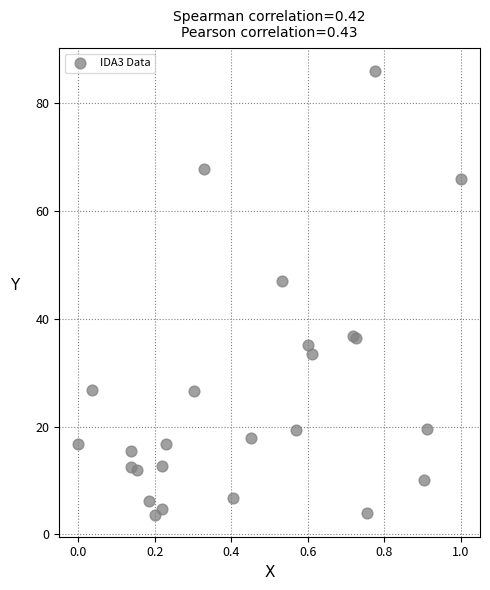

What Y value in the scatter plot is closest to 44?

47.0